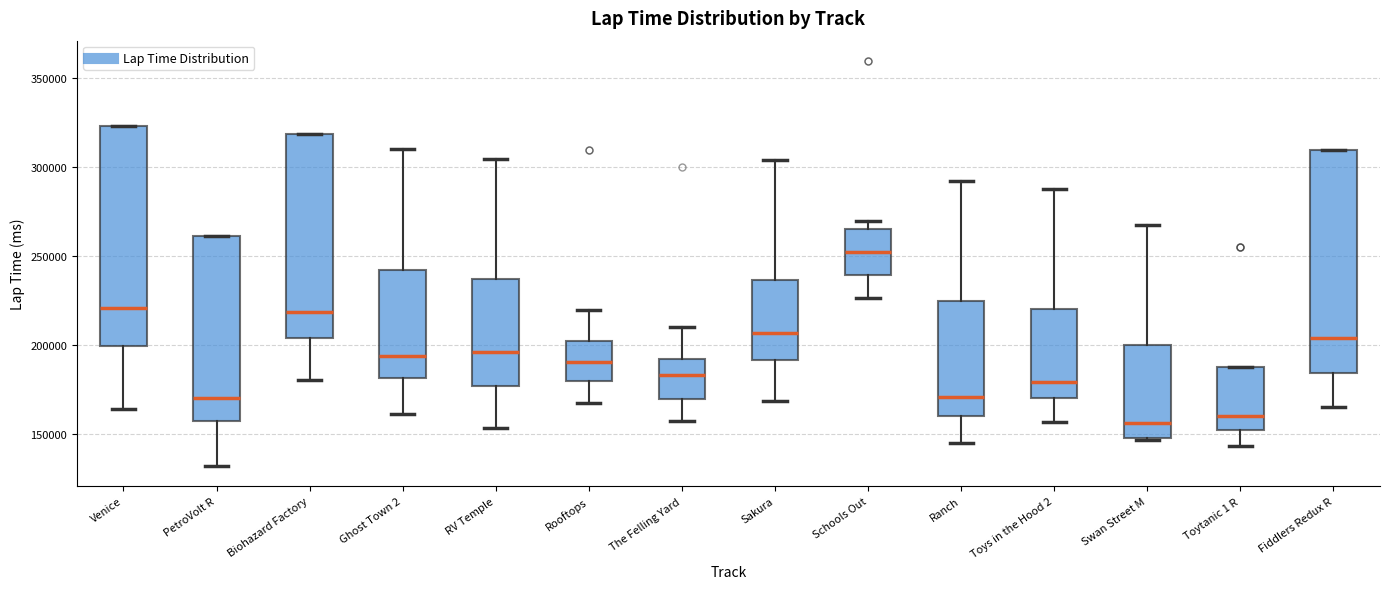

Where does the lower whisker of the box for Ghost Town 2 end on the y-axis? The values are not printed on the chart, so give them approximately, as read against the axis.

160000